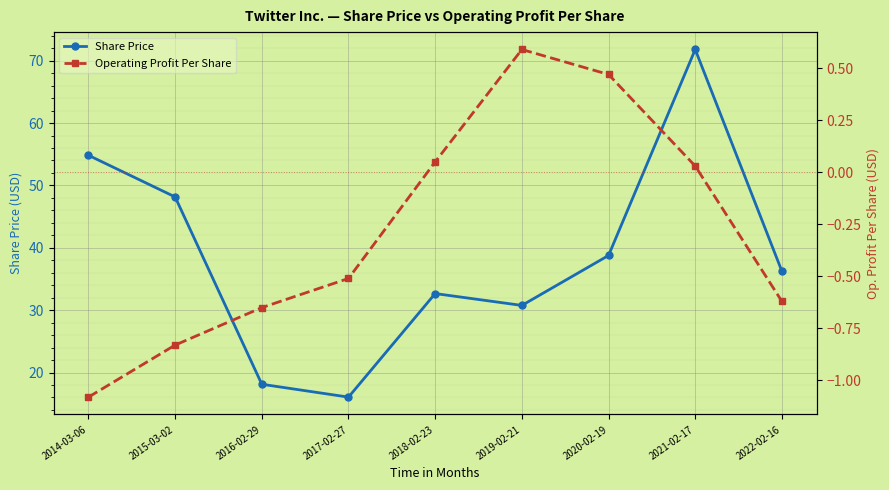

Reading right to left, extract all data points from this chart.

Share Price: 36.2	71.8	38.8	30.8	32.7	16.1	18.1	48.1	54.8
Operating Profit Per Share: -0.6	0.0	0.5	0.6	0.1	-0.5	-0.7	-0.8	-1.1